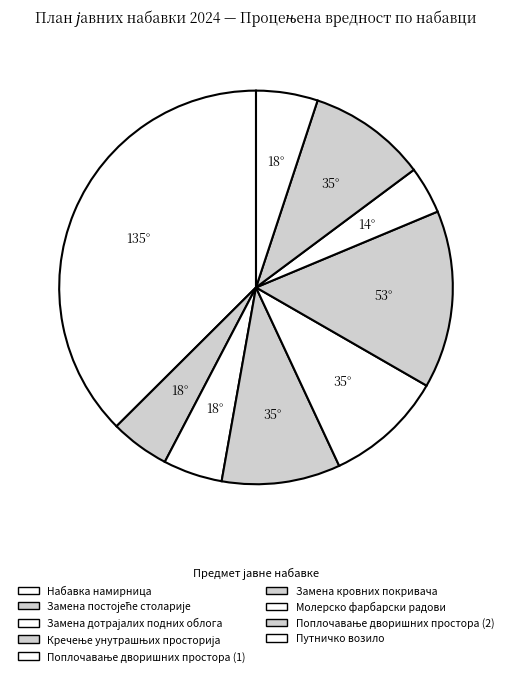

Is there a majority slice in this chart?

No